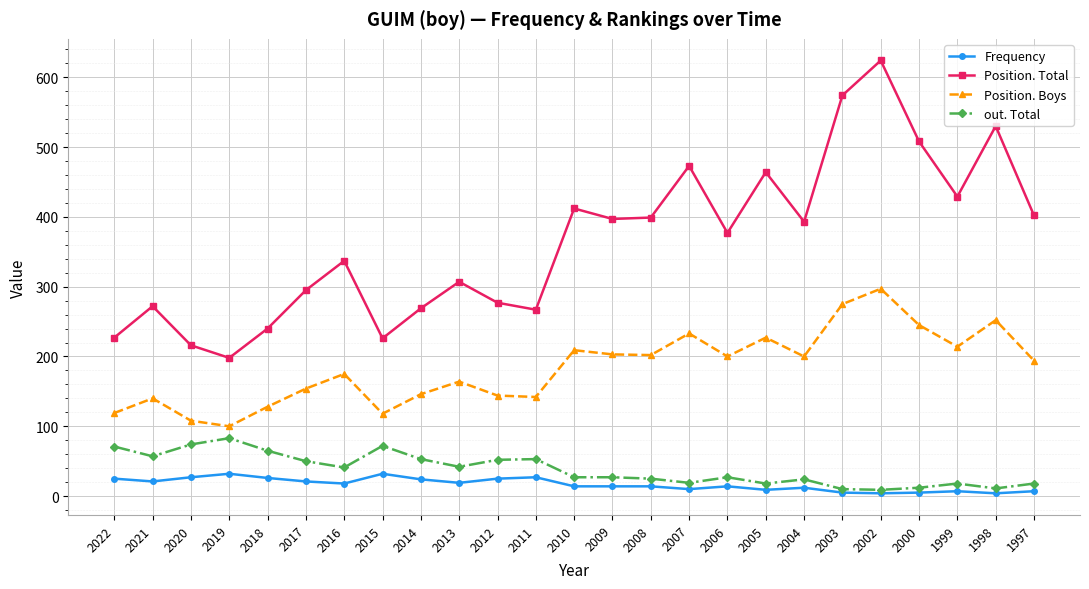

What is the total value across all series at 2013?

532